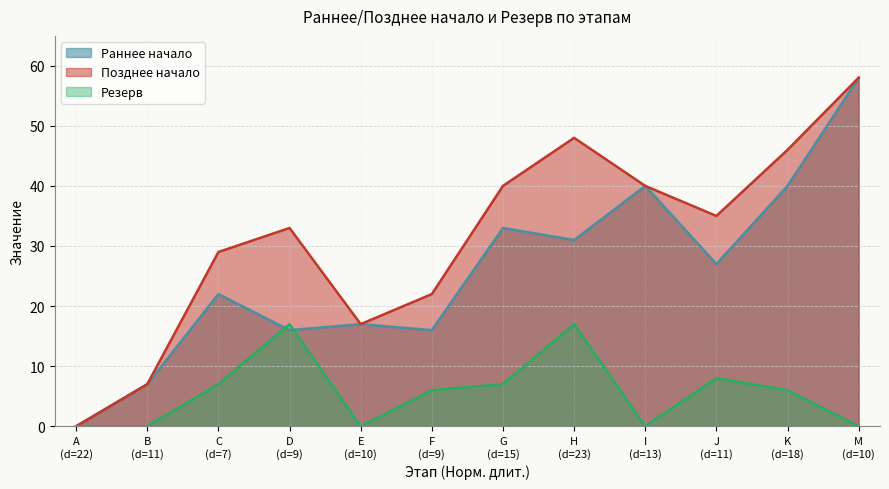

Rank the series by their average value, from highest to lowest.

Позднее начало, Раннее начало, Резерв